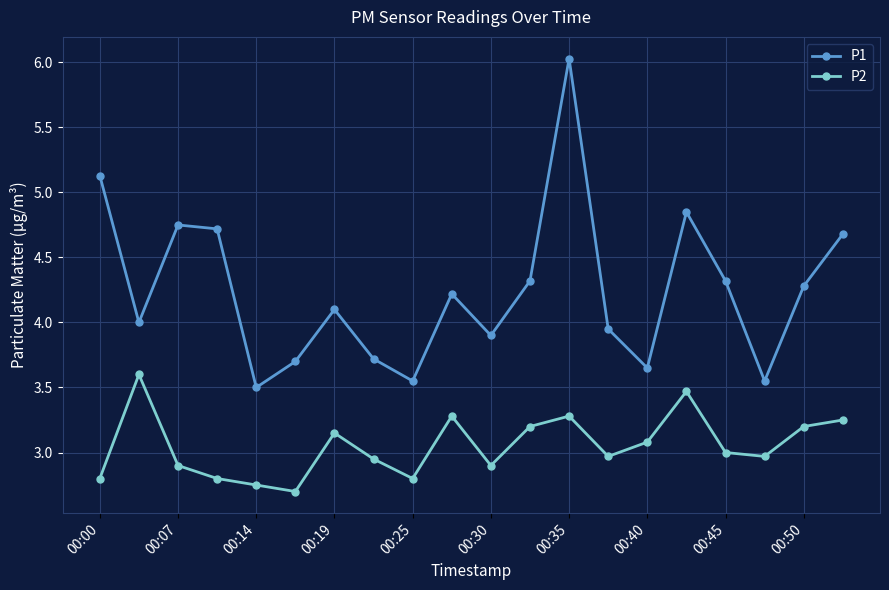

True or false: P1 has more than 0 interior local peaks.

True